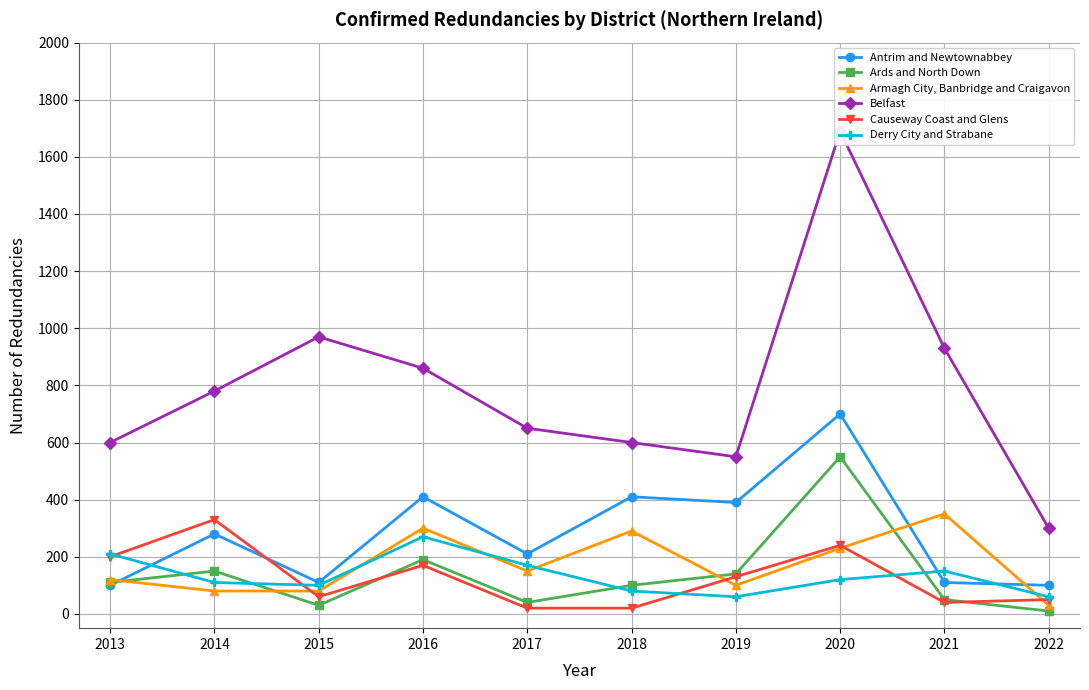

How many interior local peaks does the Causeway Coast and Glens series have?

3